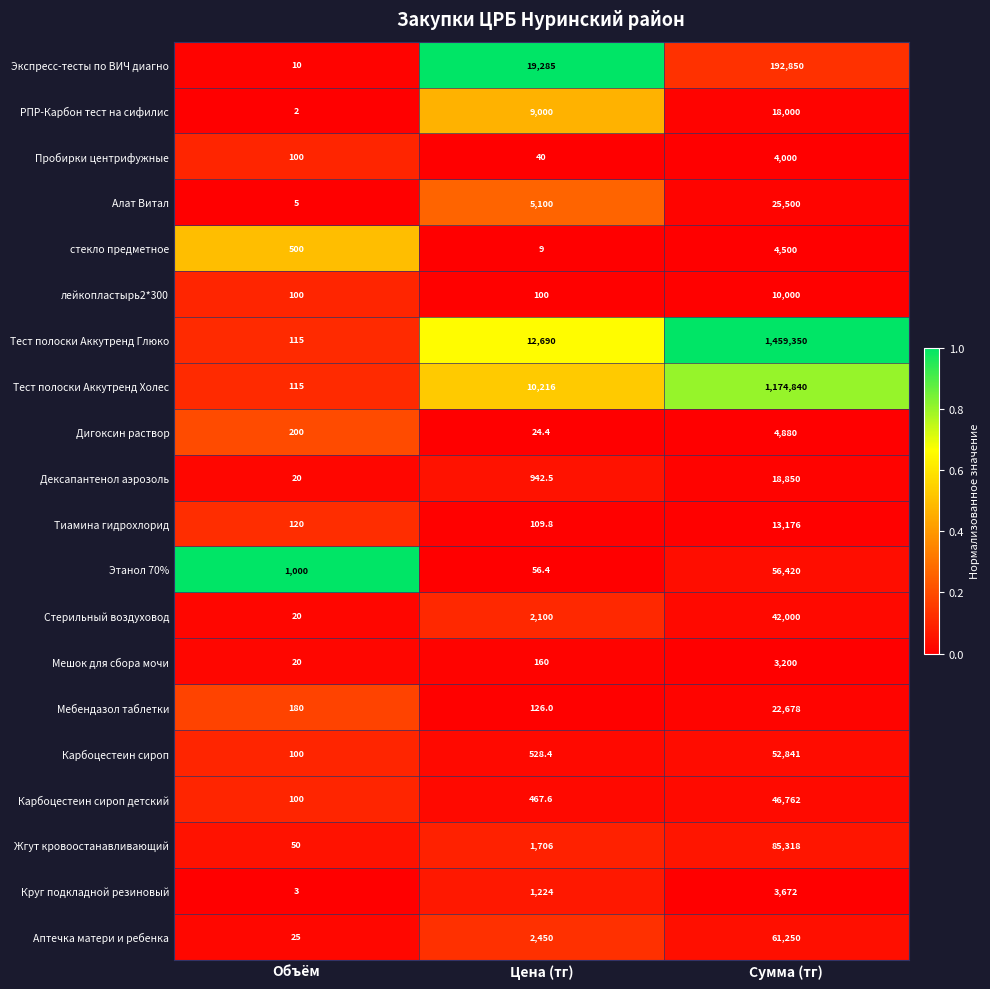

How many distinct data groups are displayed?

20